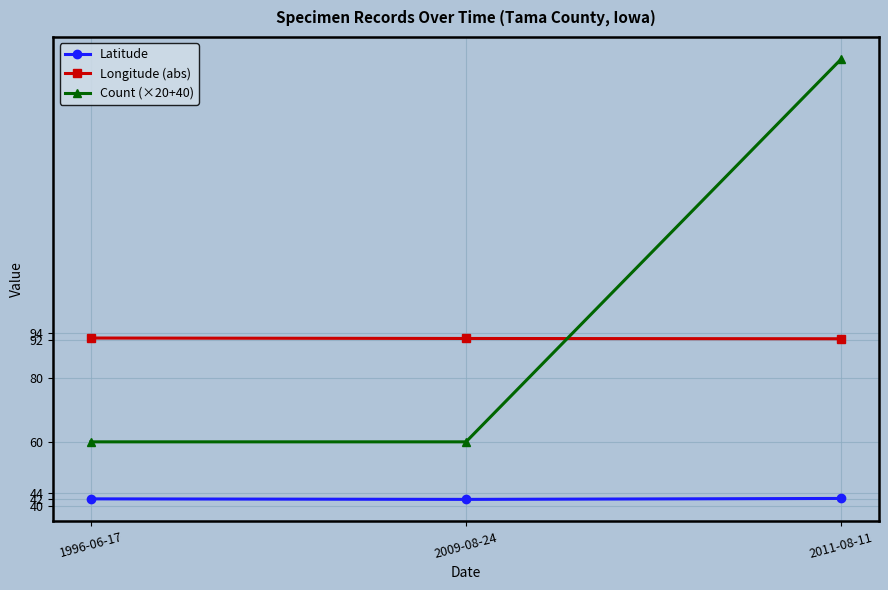

Rank the series at 2009-08-24 from highest to lowest value.

Longitude (abs), Count (×20+40), Latitude